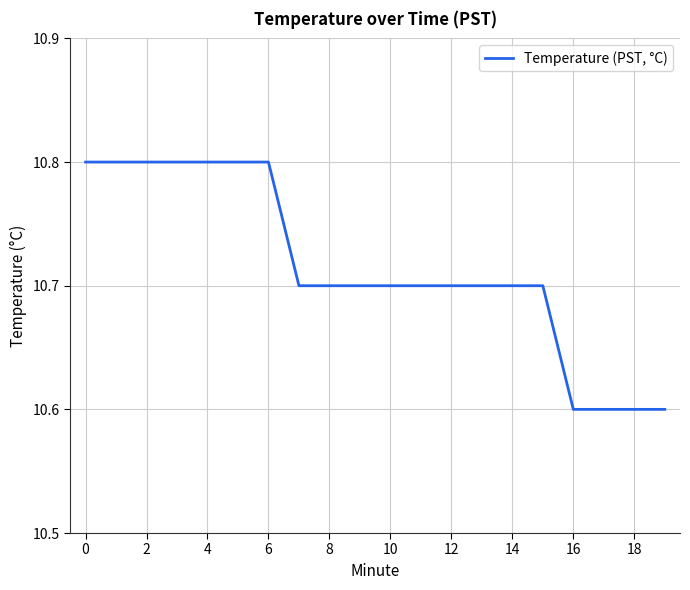

What is the maximum value shown in the chart?

10.8